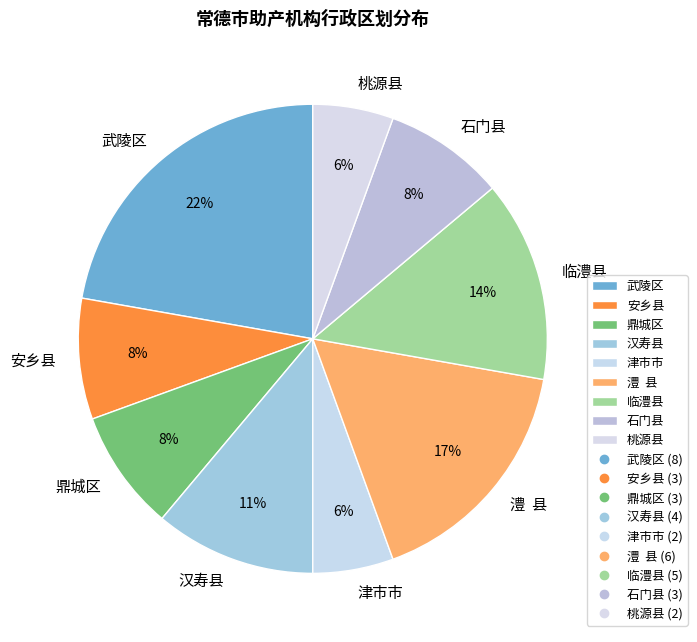

To the nearest percent, what is the average slice percentage?

11%